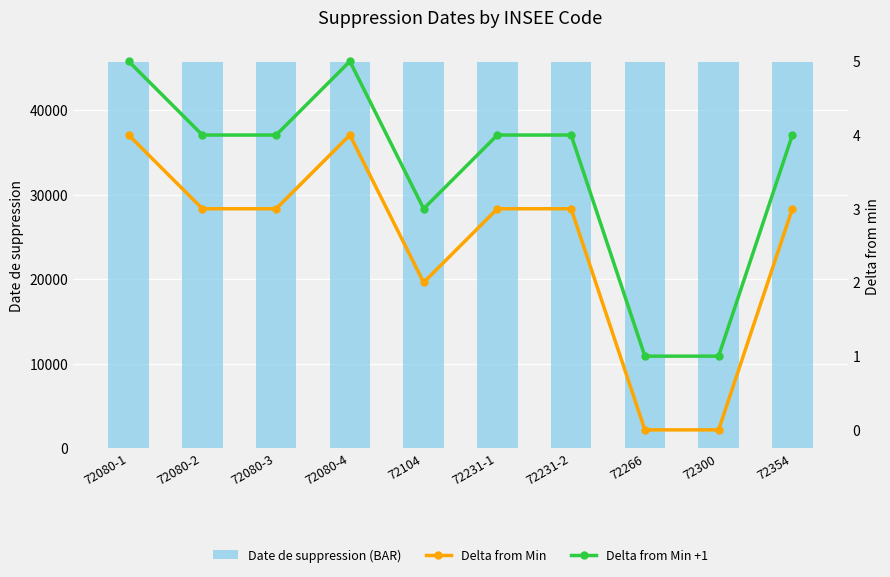

How many Delta from Min values are between 2 and 3?

6